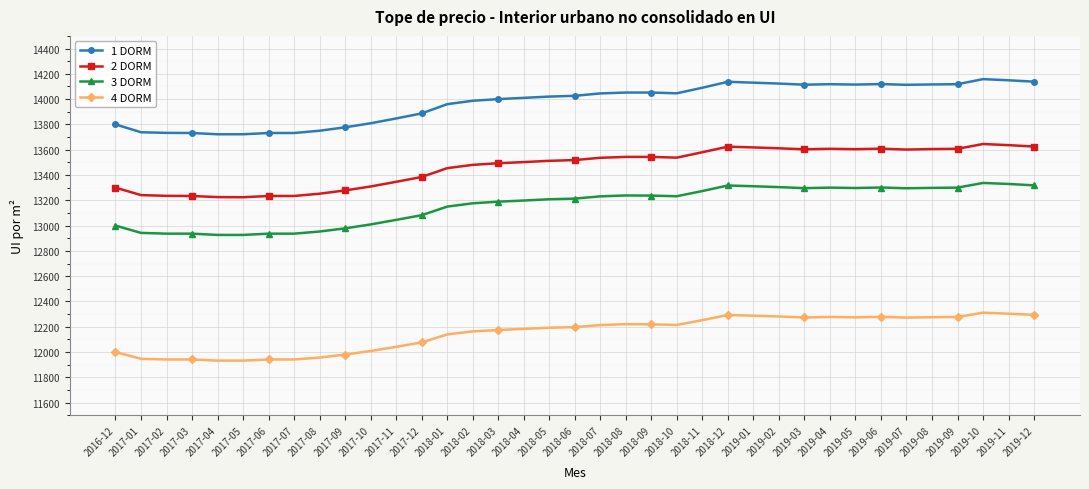

What is the sum of all 2 DORM values?

498188